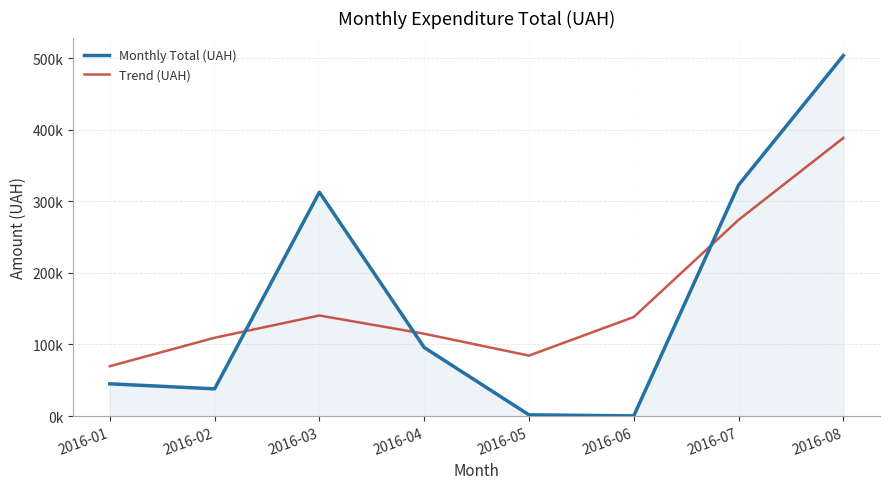

What is the sum of the Monthly Total (UAH) values at 2016-03 and 2016-01?

357707.6